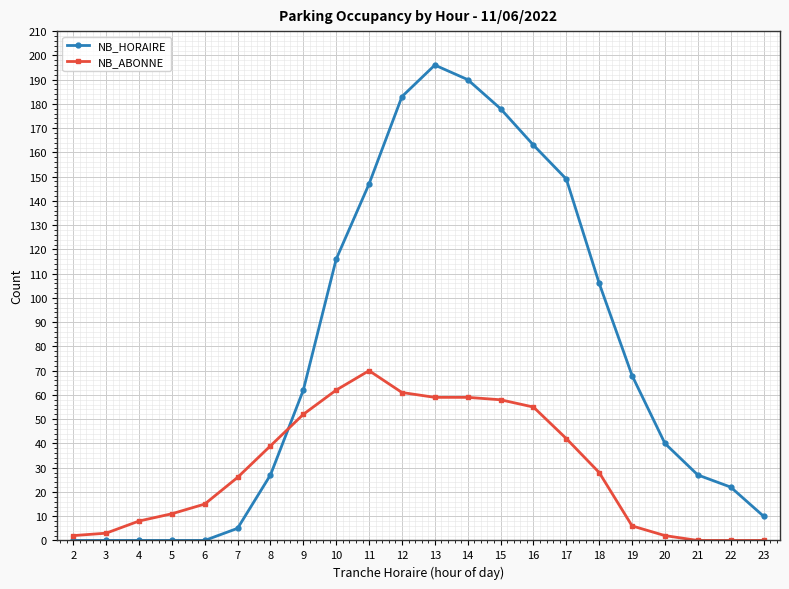

Between 5 and 19, which series saw the biggest shift?

NB_HORAIRE